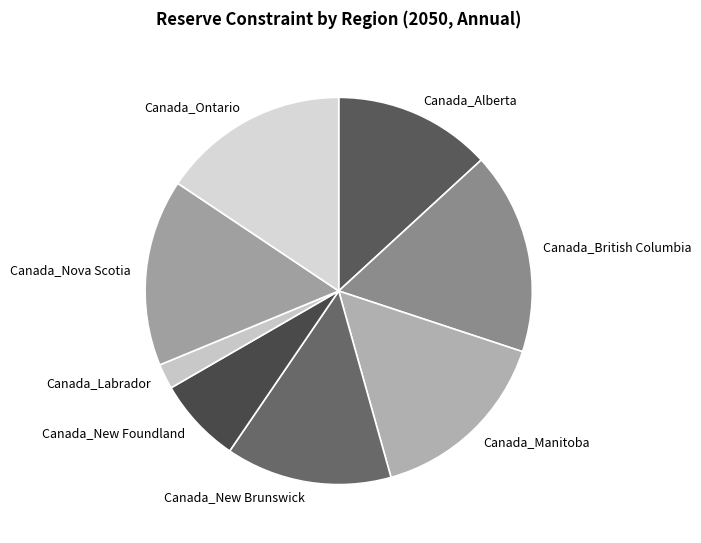

Does Canada_New Brunswick account for over 50% of the chart?

No